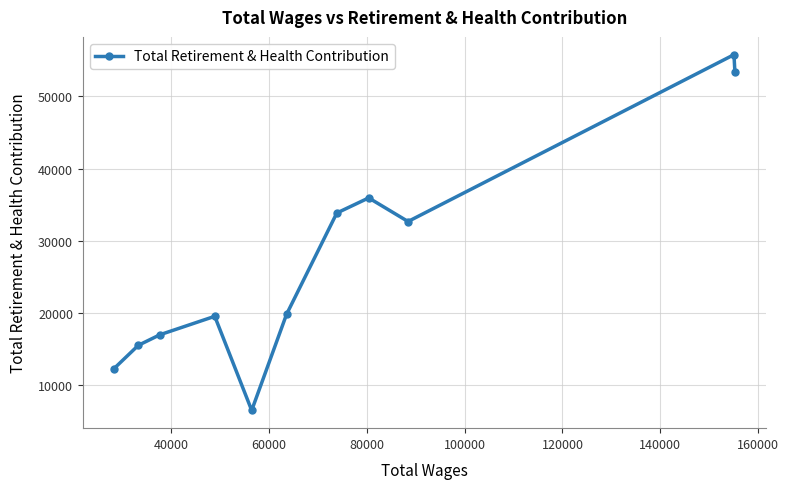

What is the value of the 7th point from the left?

33833